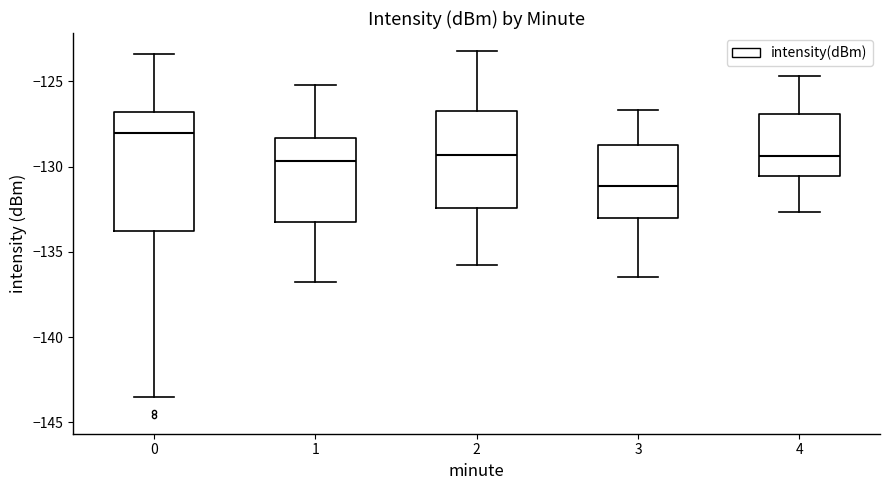

Reading left to right, read every box against the y-axis: the position of its median line, the range the box covers, and the ends of its whiskers. The values are not printed on the chart, so give them approximately, as read against the axis.

0: median -128.0, box -134.0 to -127.0, whiskers -143.5 to -123.5
1: median -129.5, box -133.5 to -128.5, whiskers -137.0 to -125.0
2: median -129.5, box -132.5 to -126.5, whiskers -136.0 to -123.0
3: median -131.0, box -133.0 to -128.5, whiskers -136.5 to -126.5
4: median -129.5, box -130.5 to -127.0, whiskers -132.5 to -124.5